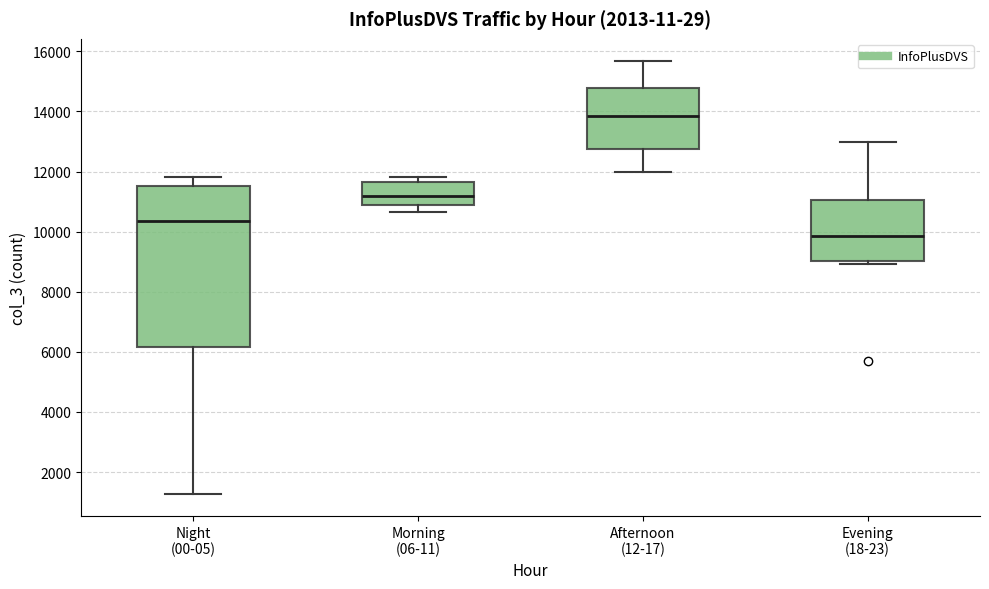

Which box has the highest median line?

Afternoon (12-17)